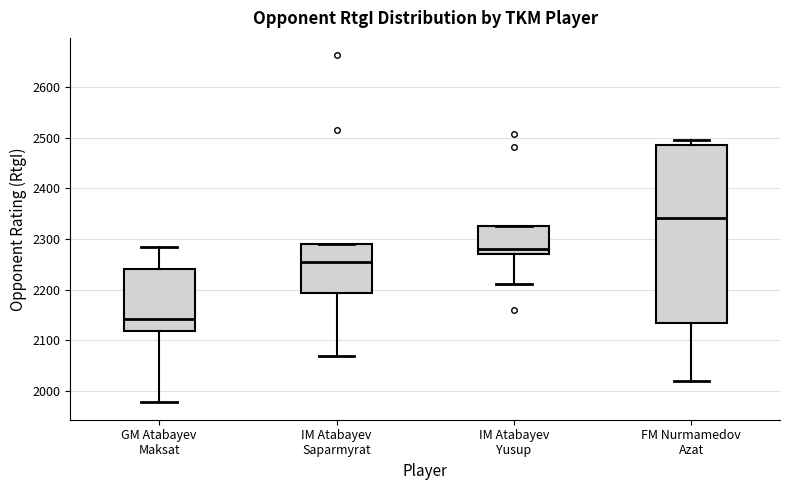

Which box's median line is the highest?

FM Nurmamedov Azat